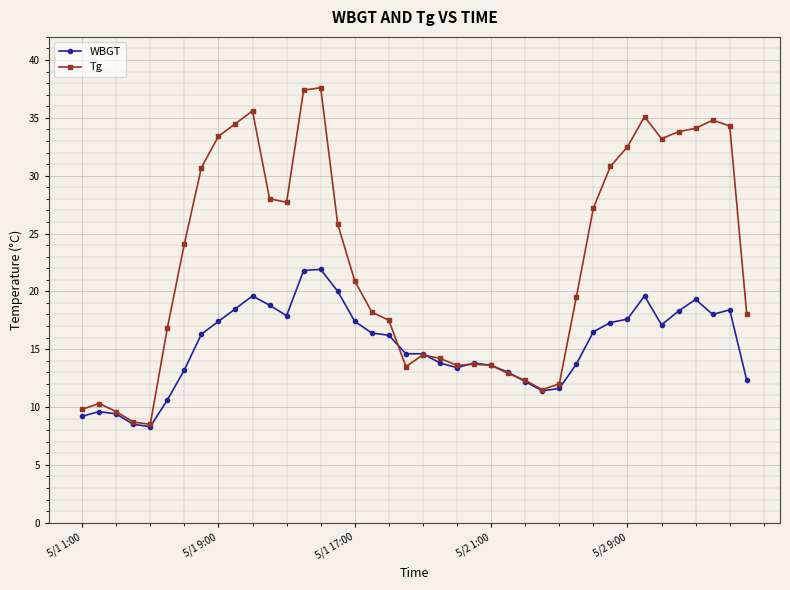

Which series ends up on top after the final intersection of Tg and WBGT?

Tg